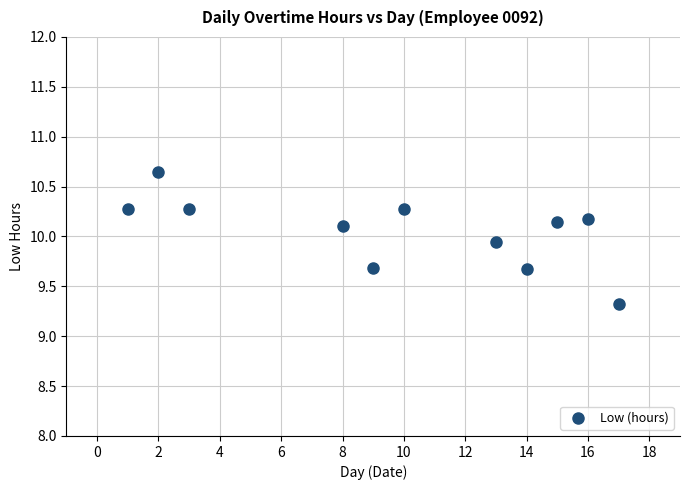

What is the average Y value?

10.0